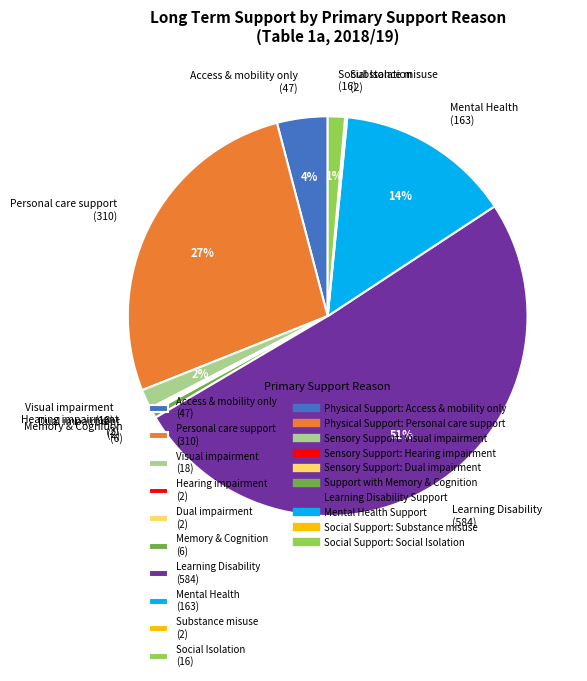

Which slice represents more than half of the pie?

Learning Disability (584)